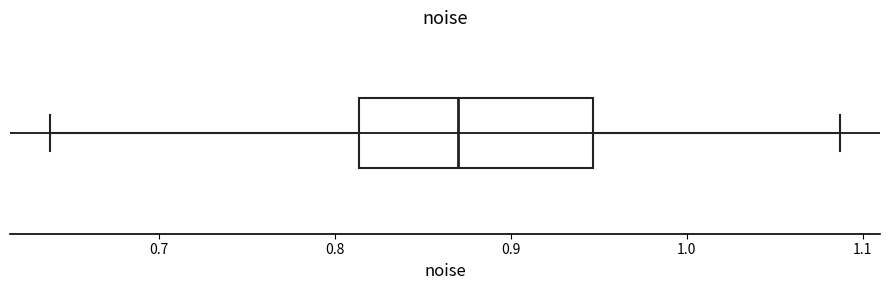

Read this box plot against the x-axis: the position of the median line, the range covered by the box, and the ends of both whiskers. The values are not printed on the chart, so give them approximately, as read against the axis.

median 0.87, box 0.81 to 0.95, whiskers 0.64 to 1.09